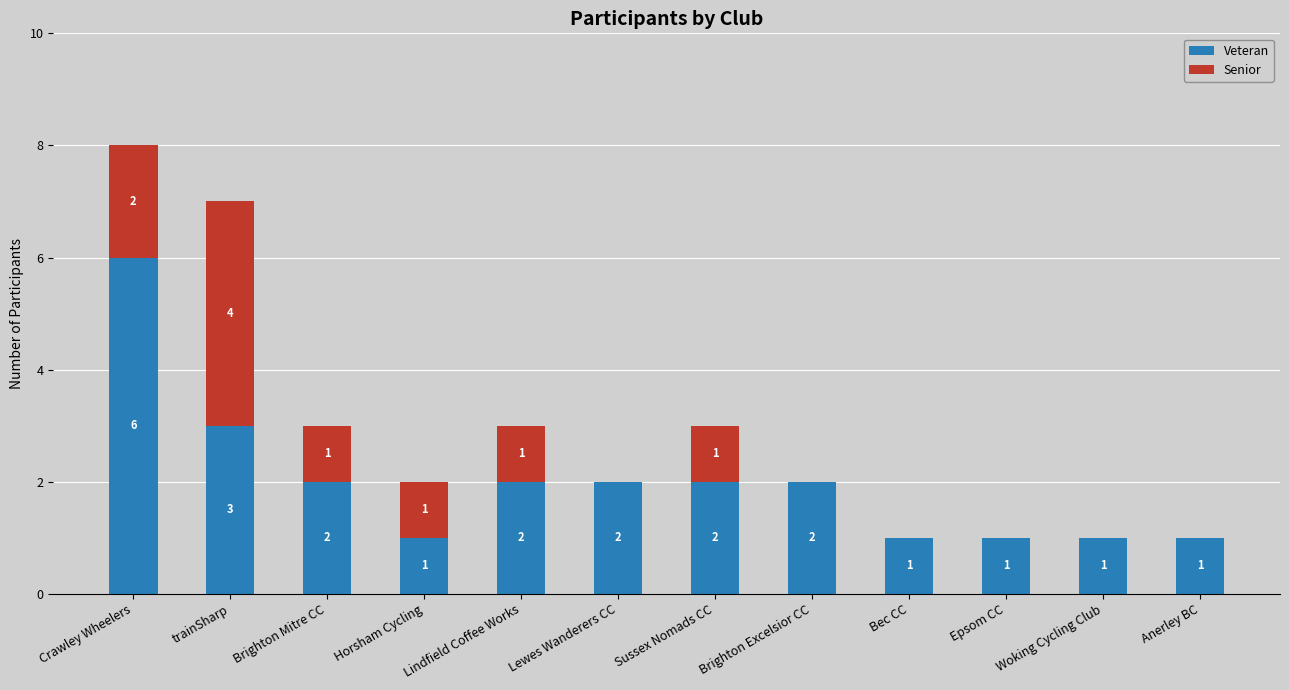

The value of Veteran at Brighton Mitre CC is 2. True or false?

True